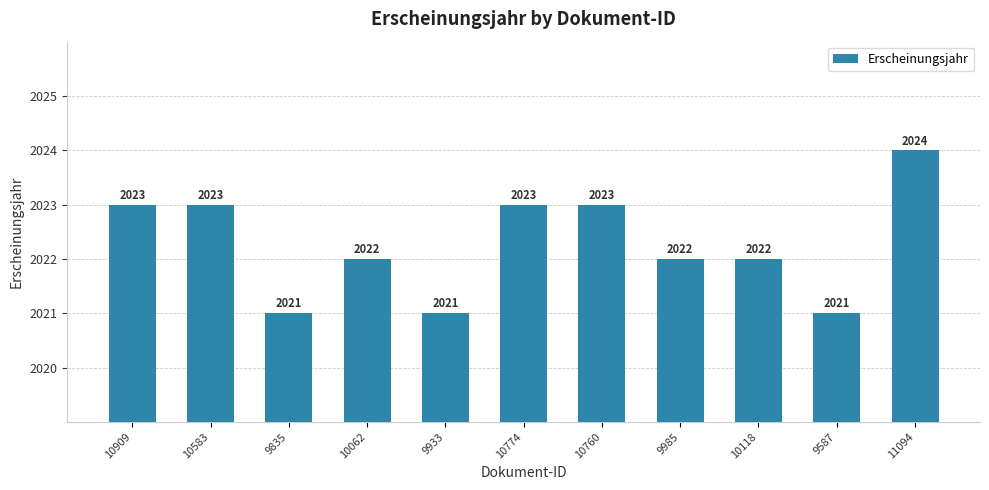

The chart shows a value of 1378 at 10583. True or false?

False